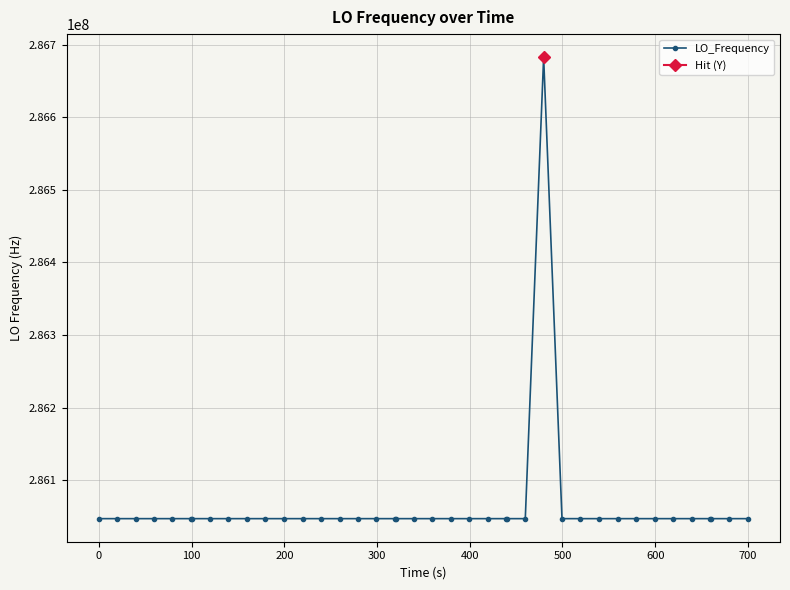

Does the chart display data point markers on the line(s)?

Yes